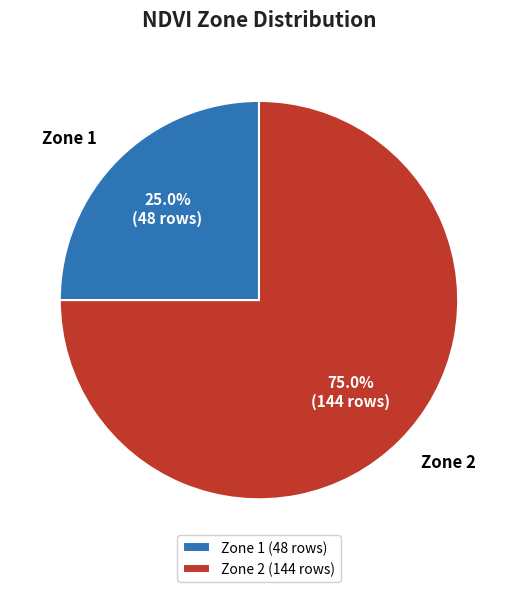

What is the ratio of the value at Zone 2 to the value at Zone 1?

3.0